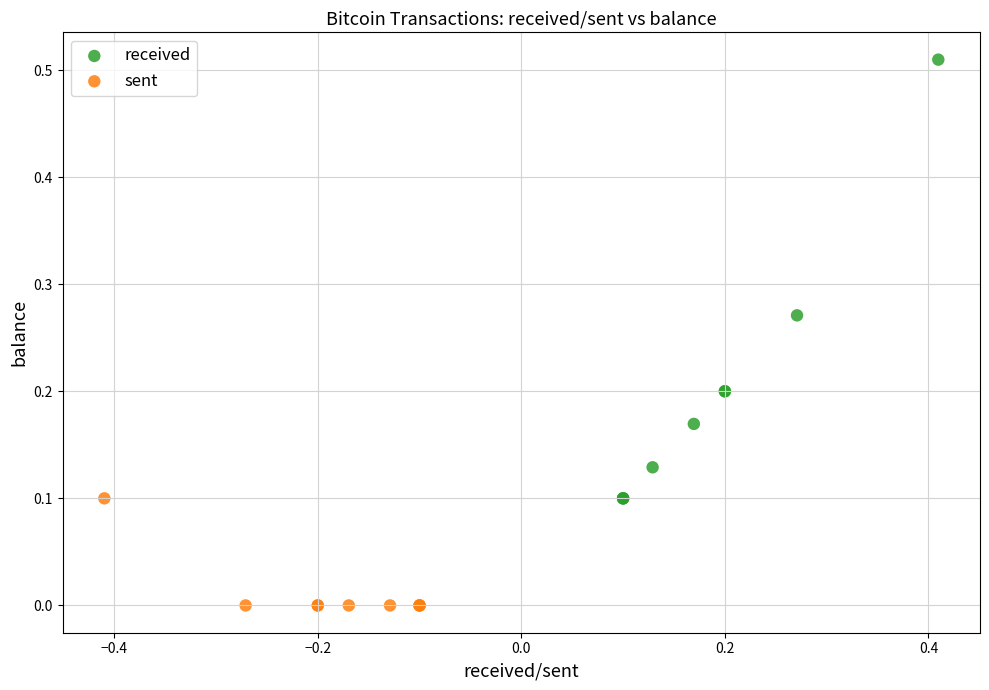

Which series contains the lowest Y value?

sent